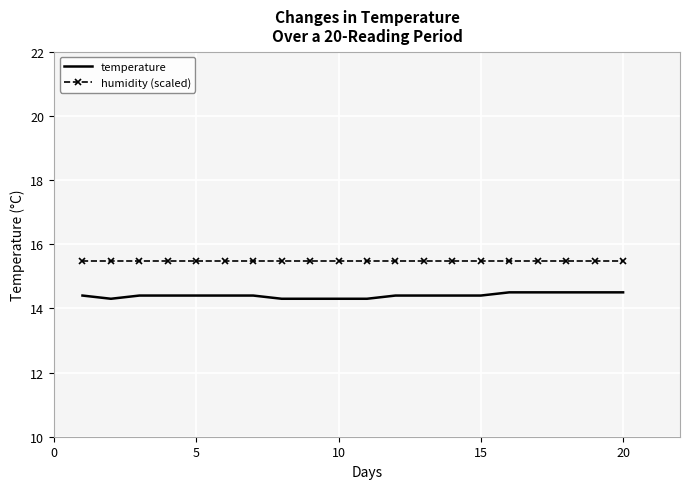

True or false: temperature and humidity (scaled) cross at least once.

False